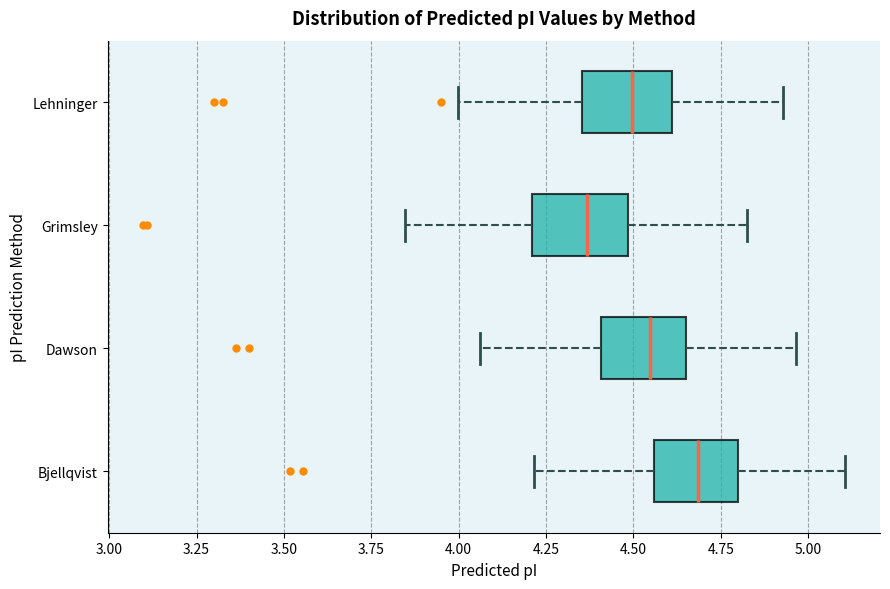

Where is the left edge of the box for Grimsley on the x-axis? The values are not printed on the chart, so give them approximately, as read against the axis.

4.20